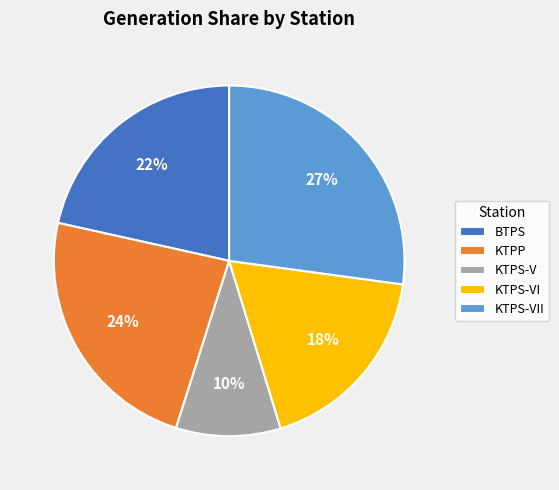

True or false: KTPP accounts for 13% of the total.

False